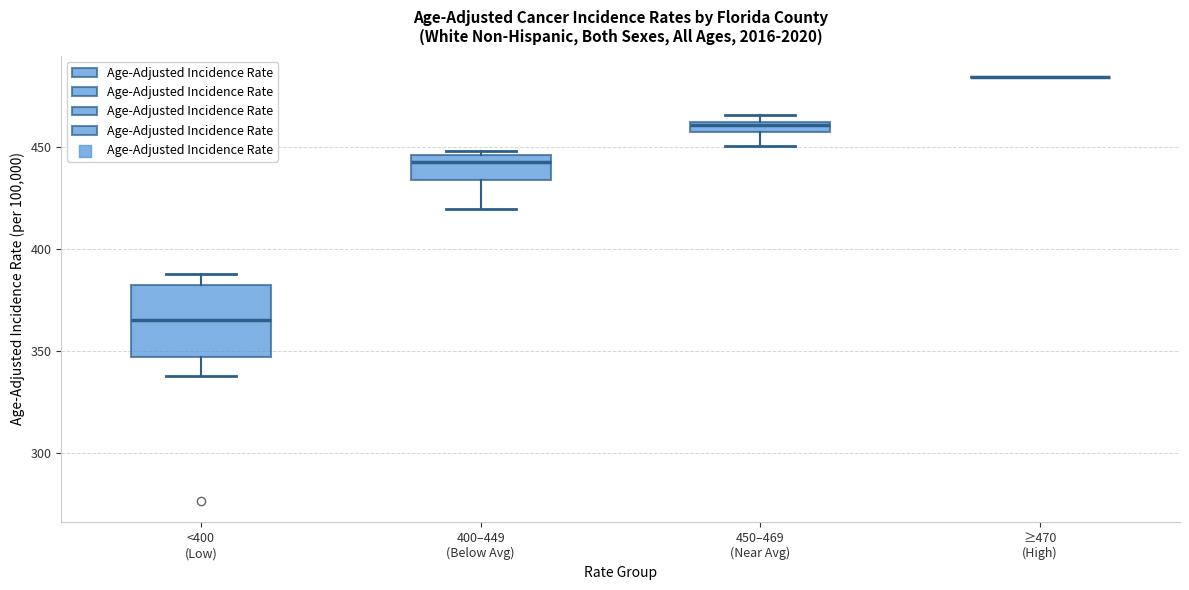

Which box is the tallest, from its lower edge to its upper edge?

<400 (Low)